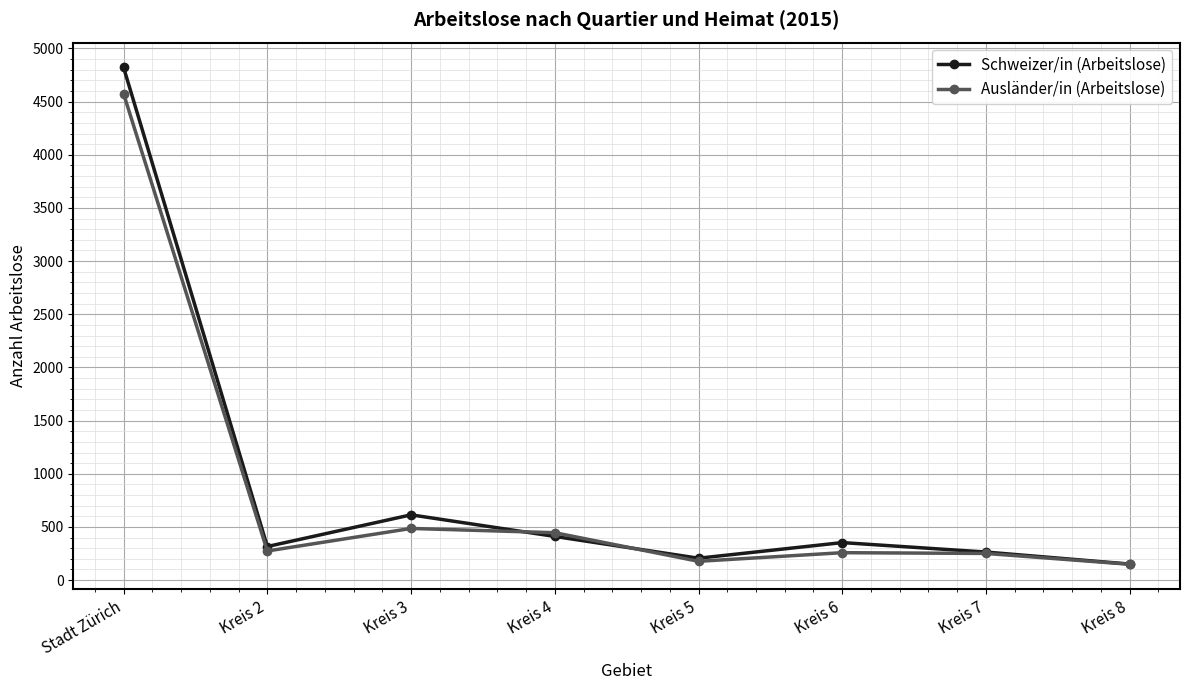

Does the chart display data point markers on the line(s)?

Yes